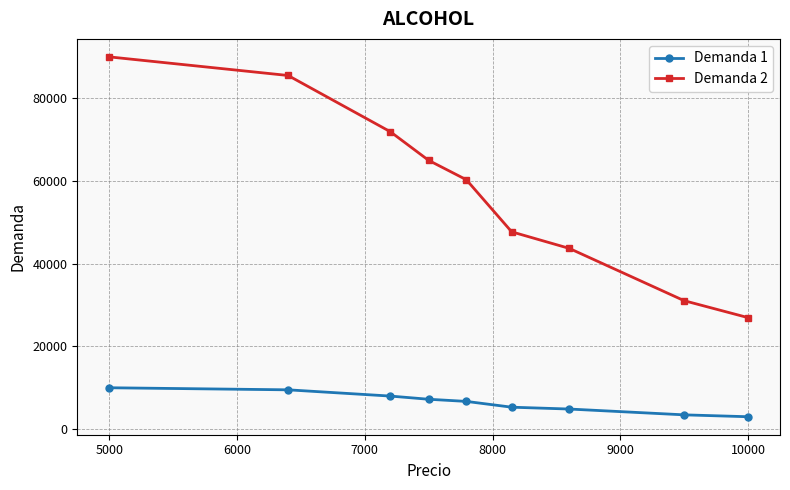

What is the difference between the maximum and second lowest values in the Demanda 1 series?

6550